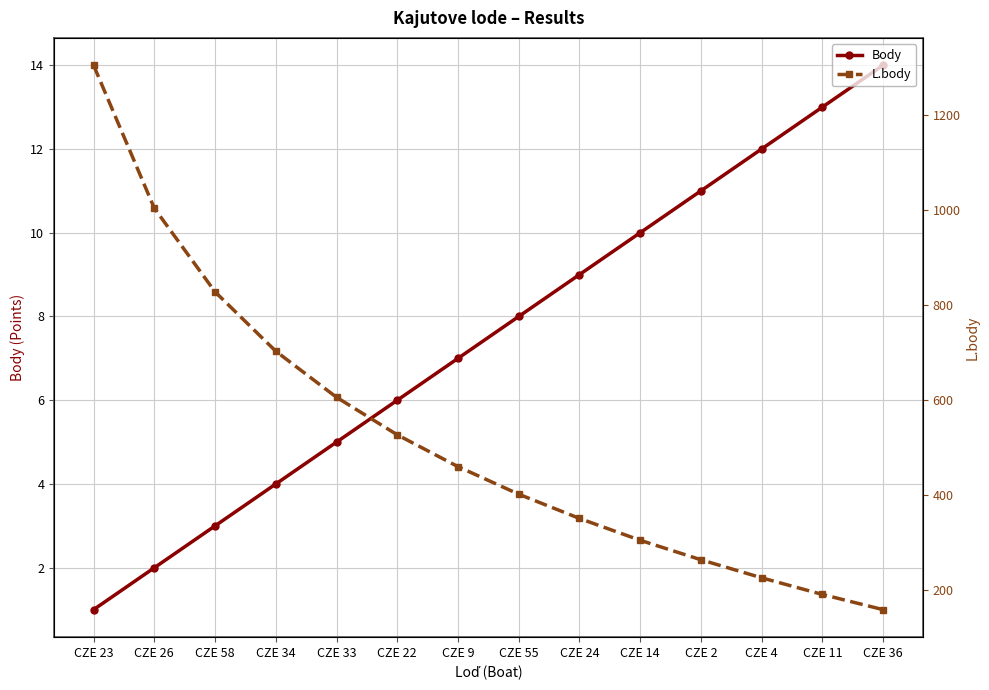

Reading right to left, extract all data points from this chart.

Body: 14	13	12	11	10	9	8	7	6	5	4	3	2	1
L.body: 159	191	226	264	305	351	402	460	527	606	703	828	1004	1305